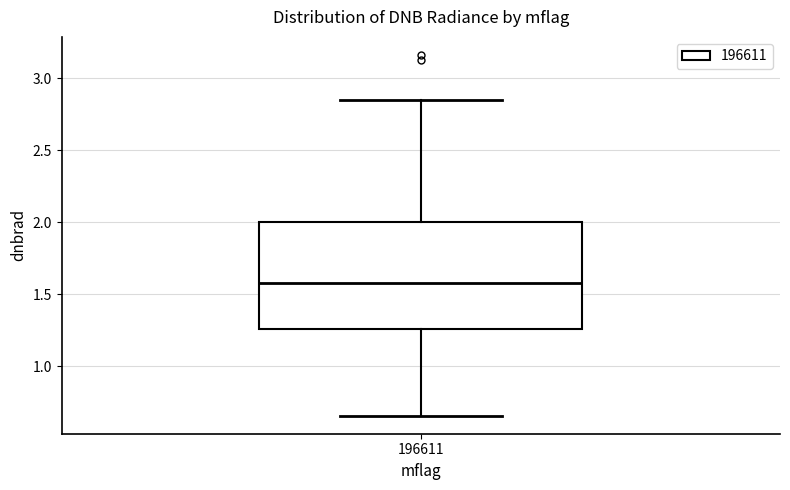

Read this box plot against the y-axis: the position of the median line, the range covered by the box, and the ends of both whiskers. The values are not printed on the chart, so give them approximately, as read against the axis.

median 1.60, box 1.25 to 2.00, whiskers 0.65 to 2.85